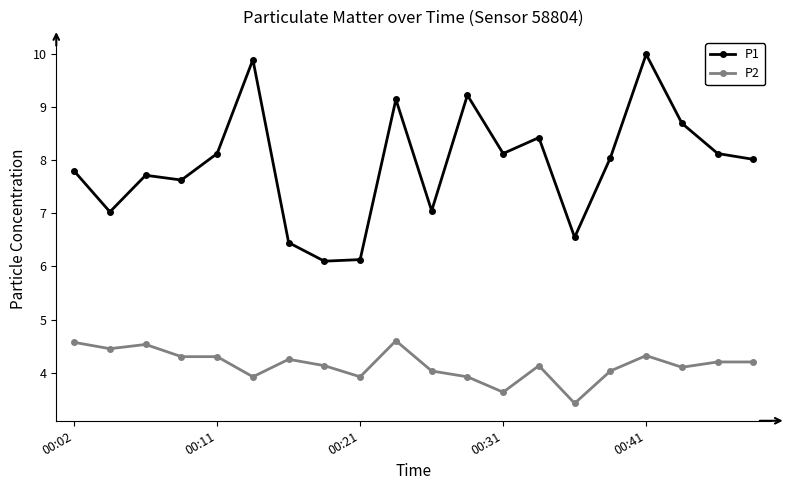

What is the minimum value for P1?

6.1